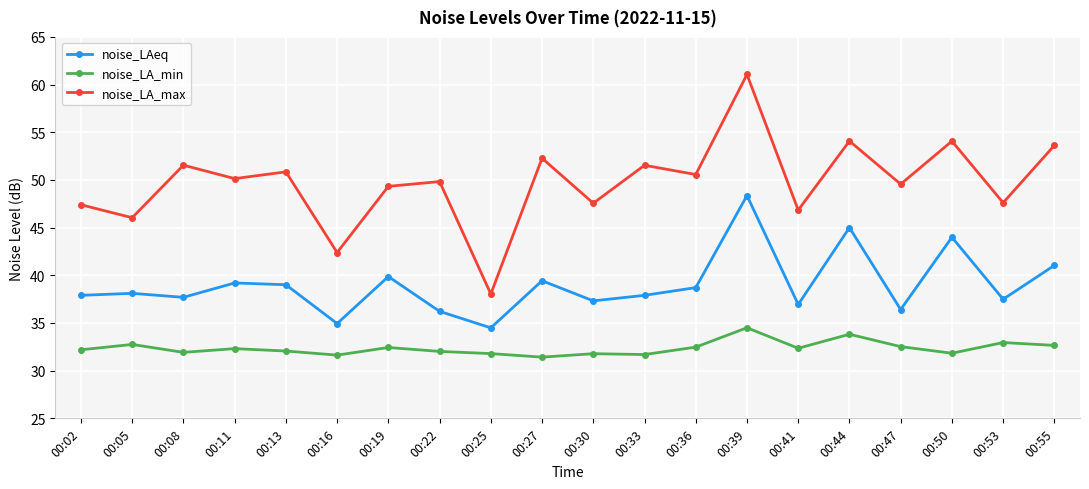

Rank the series by their average value, from highest to lowest.

noise_LA_max, noise_LAeq, noise_LA_min